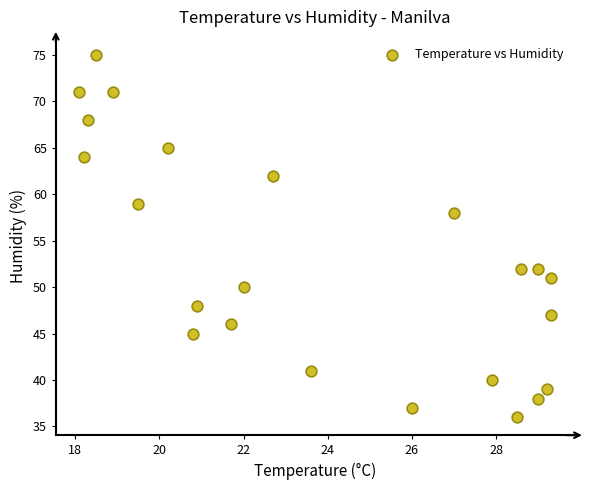

What is the range of Y values (max minus min)?

39